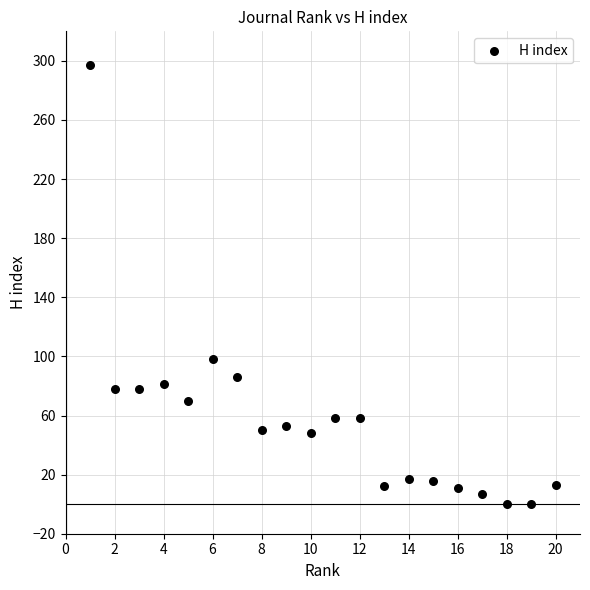

What Y value in the scatter plot is closest to 148?

98